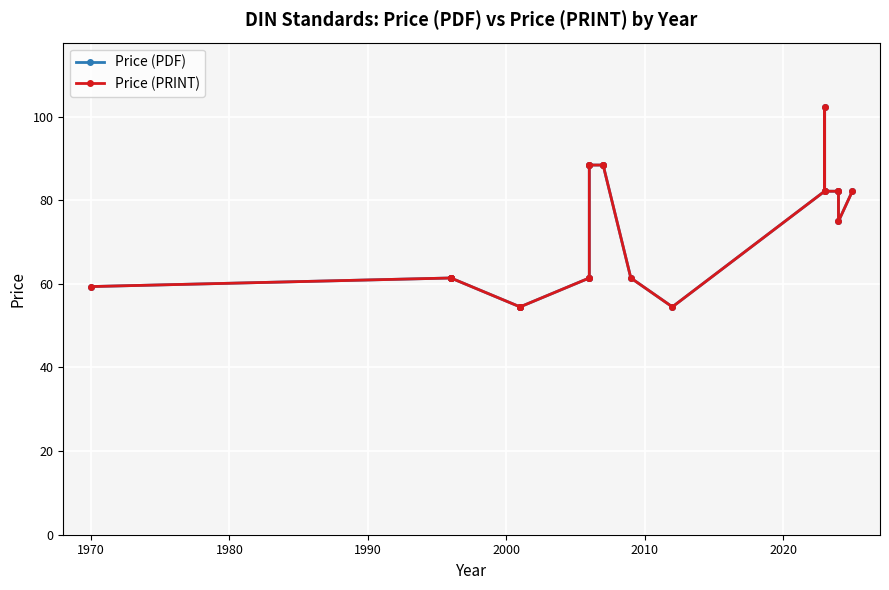

Reading right to left, list all the values displayed in this chart.

Price (PDF): 82.2	75.0	82.2	82.2	82.2	102.3	82.2	54.5	61.4	88.4	88.4	88.4	88.4	61.4	61.4	54.5	54.5	54.5	61.4	61.4	61.4	61.4	59.4
Price (PRINT): 82.2	75.0	82.2	82.2	82.2	102.3	82.2	54.5	61.4	88.4	88.4	88.4	88.4	61.4	61.4	54.5	54.5	54.5	61.4	61.4	61.4	61.4	59.4